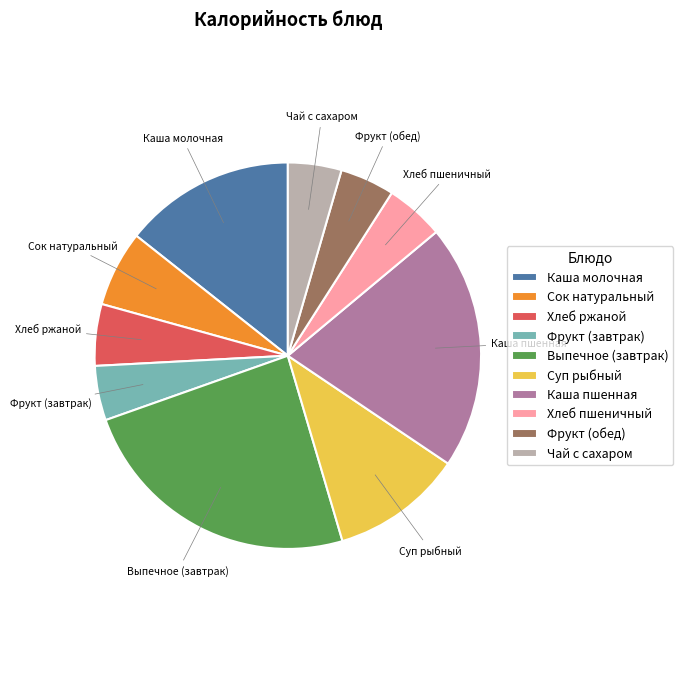

What is the ratio of the value at Суп рыбный to the value at Каша молочная?

0.8